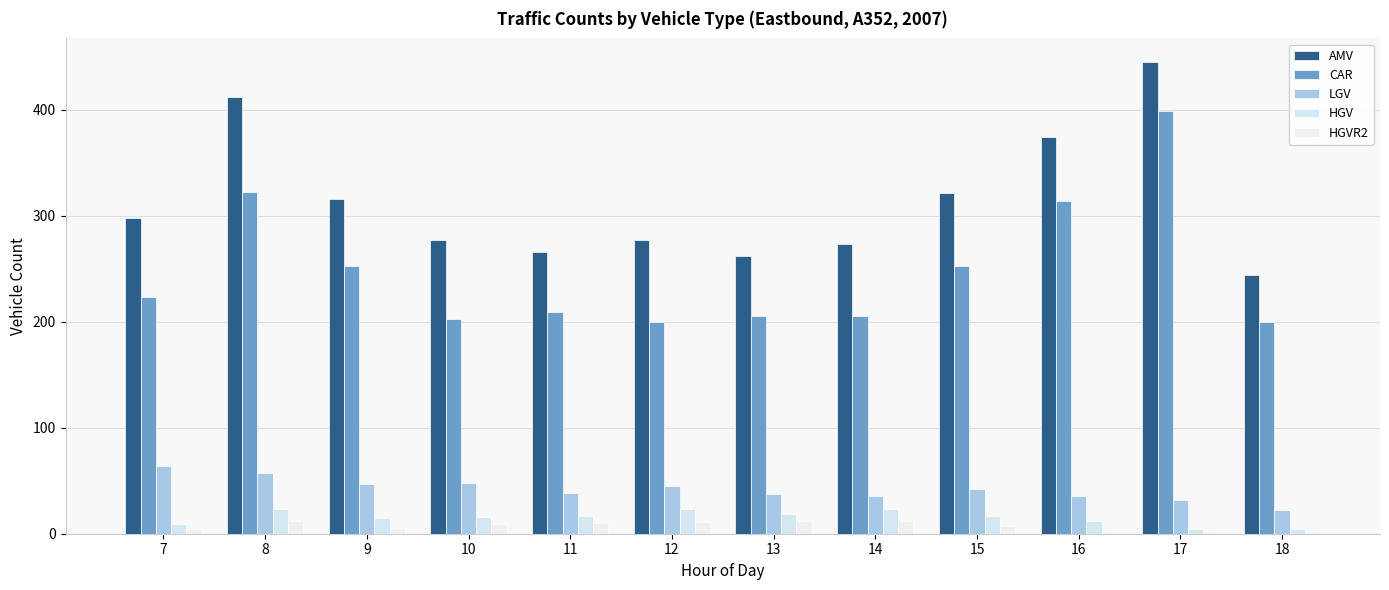

The value of LGV at 13 is 22. True or false?

False